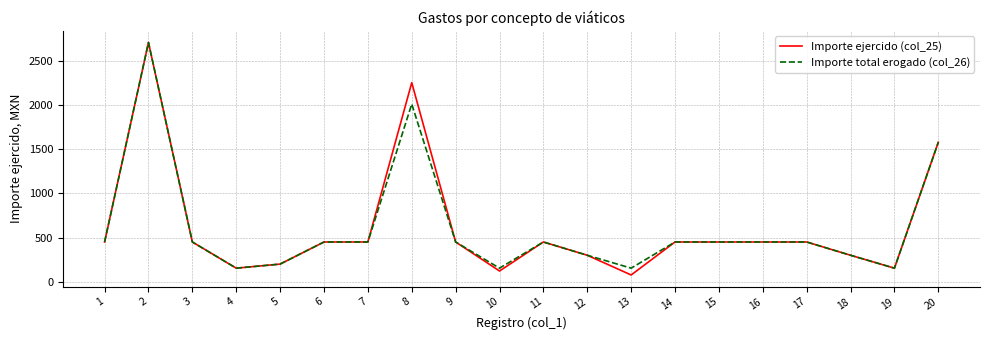

What is the smallest value displayed?

77.0